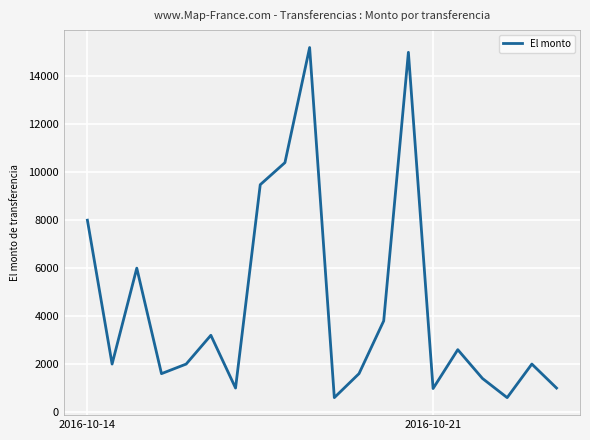

Does the chart display data point markers on the line(s)?

No